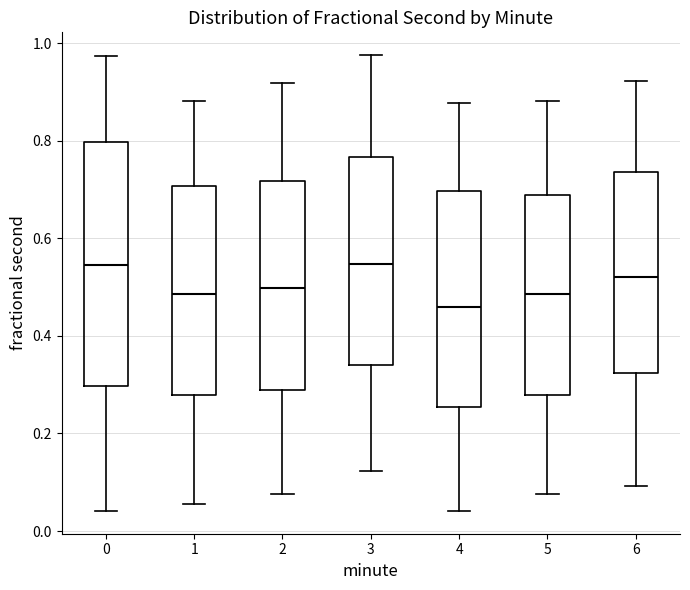

Comparing the boxes themselves (not the whiskers), which one is the tallest?

0